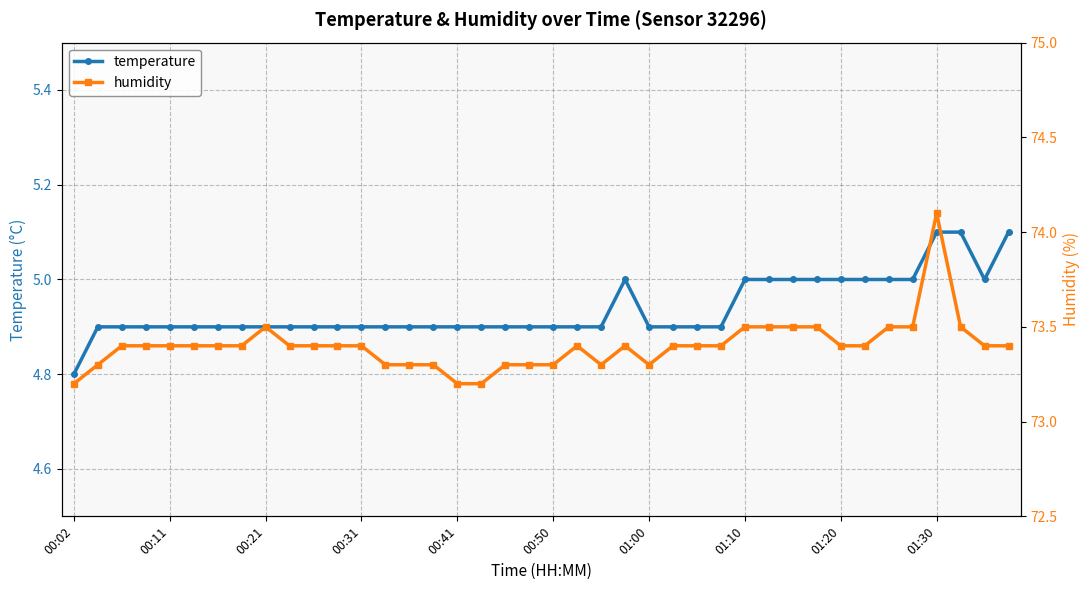

What is the maximum value for temperature?

5.1